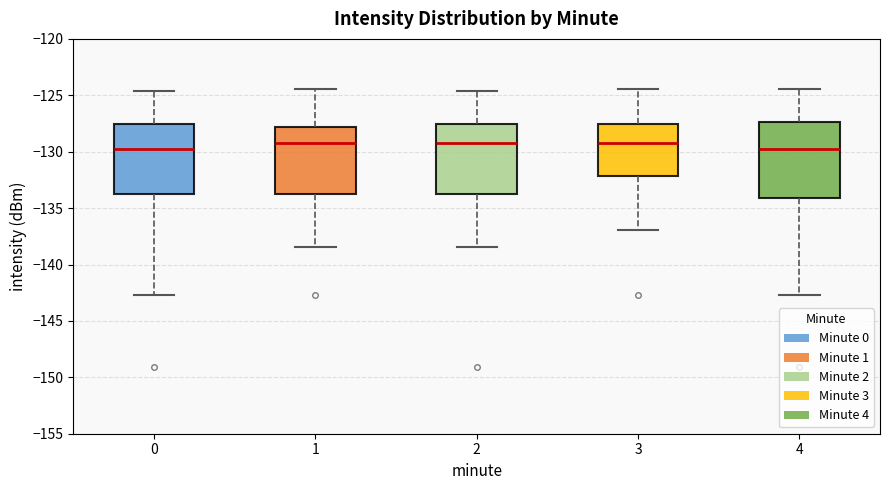

Reading left to right, read every box against the y-axis: the position of its median line, the range the box covers, and the ends of its whiskers. The values are not printed on the chart, so give them approximately, as read against the axis.

0: median -130.0, box -133.5 to -127.5, whiskers -142.5 to -124.5
1: median -129.0, box -133.5 to -128.0, whiskers -138.5 to -124.5
2: median -129.0, box -133.5 to -127.5, whiskers -138.5 to -124.5
3: median -129.0, box -132.0 to -127.5, whiskers -137.0 to -124.5
4: median -130.0, box -134.0 to -127.5, whiskers -142.5 to -124.5